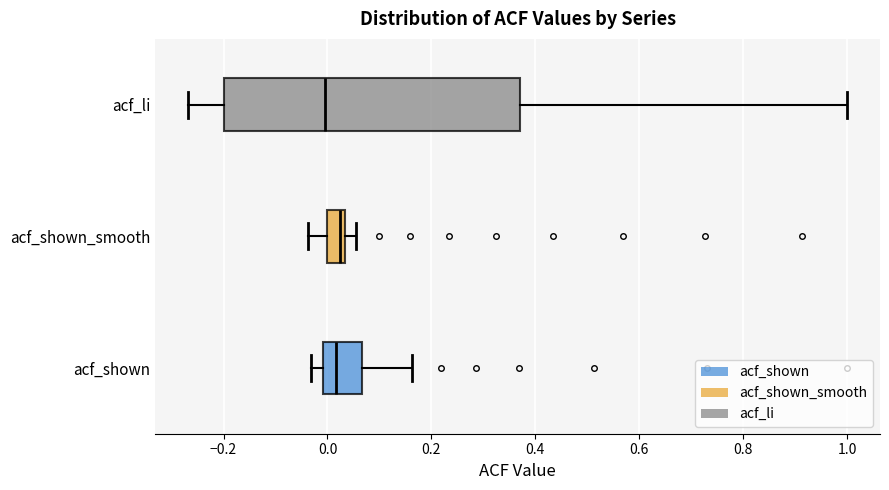

Which box's median line is the furthest to the left?

acf_li